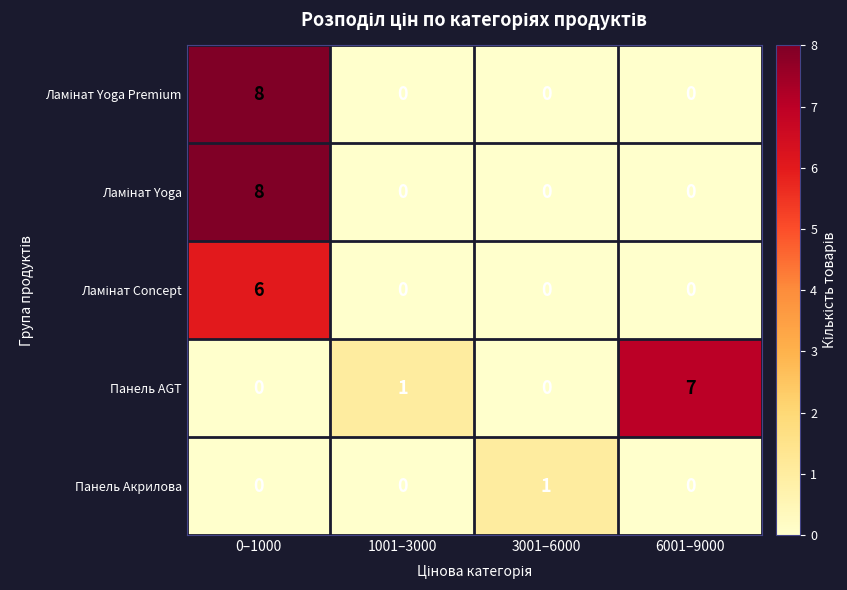

What is the difference between the maximum and minimum values in the Панель AGT series?

7